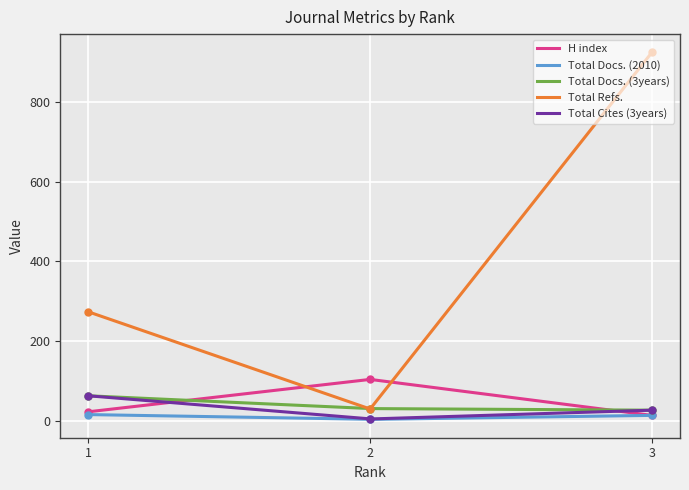

How many data points does each series have?

3